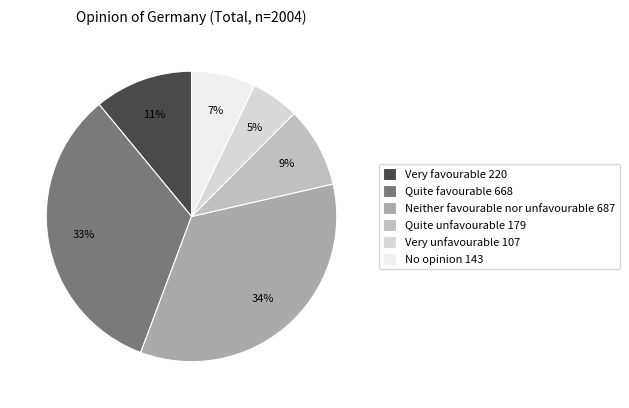

What is the largest slice in the pie chart?

Neither favourable nor unfavourable